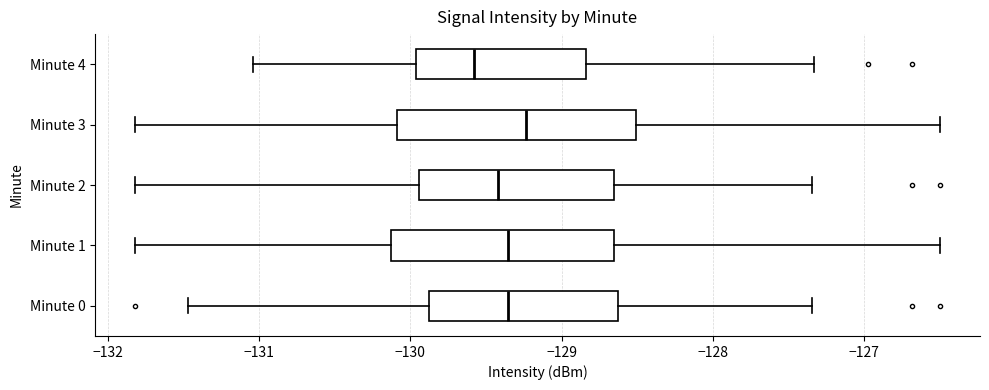

Reading bottom to top, read every box against the x-axis: the position of its median line, the range the box covers, and the ends of its whiskers. The values are not printed on the chart, so give them approximately, as read against the axis.

Minute 0: median -129.4, box -129.9 to -128.6, whiskers -131.5 to -127.3
Minute 1: median -129.4, box -130.1 to -128.7, whiskers -131.8 to -126.5
Minute 2: median -129.4, box -129.9 to -128.7, whiskers -131.8 to -127.3
Minute 3: median -129.2, box -130.1 to -128.5, whiskers -131.8 to -126.5
Minute 4: median -129.6, box -130.0 to -128.8, whiskers -131.0 to -127.3